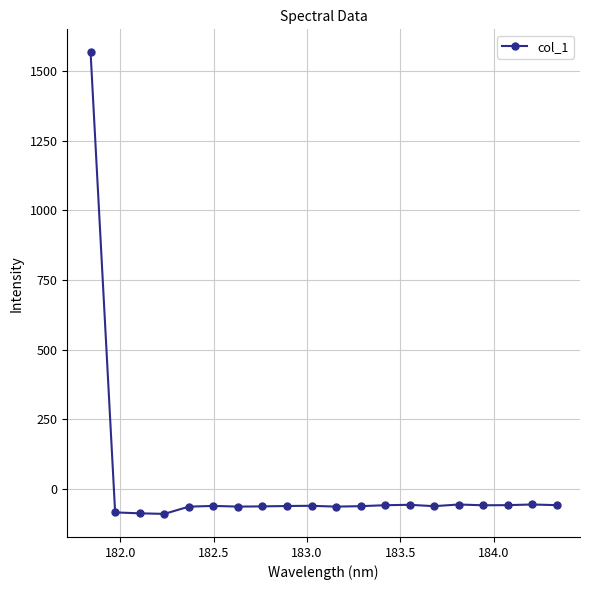

What is the value of the 15th point from the left?

-60.8